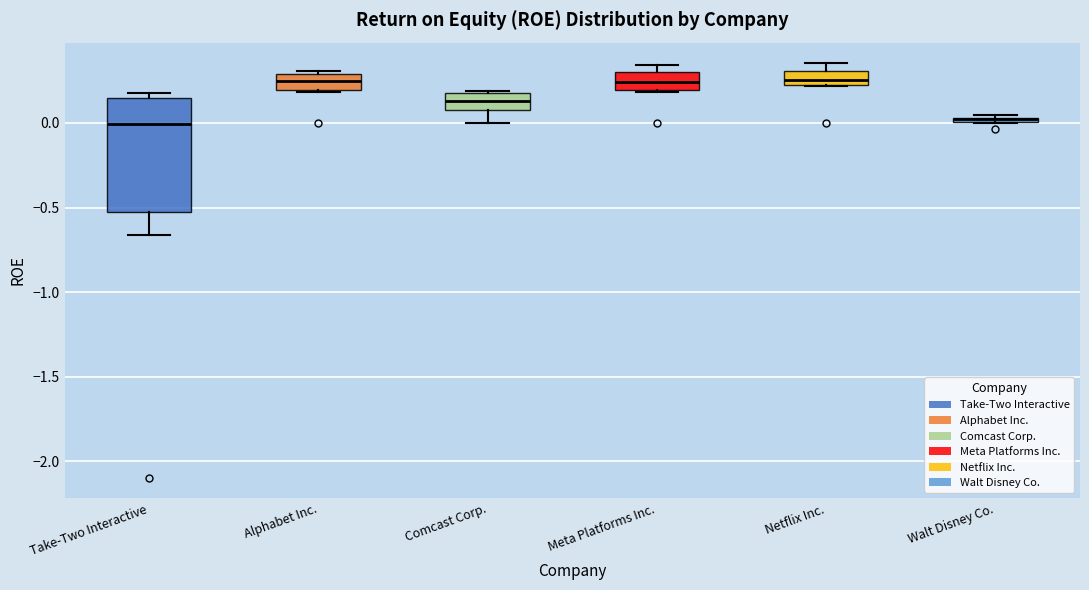

Comparing the boxes themselves (not the whiskers), which one is the tallest?

Take-Two Interactive